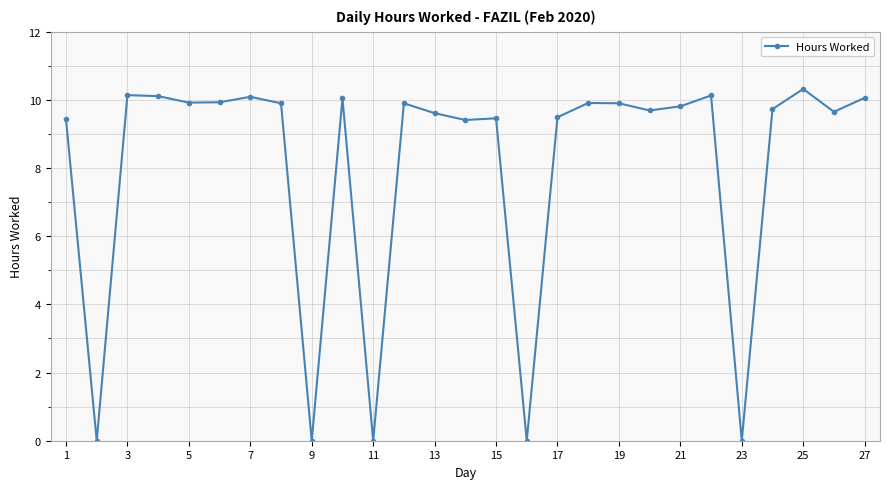

What is the average value?

8.0